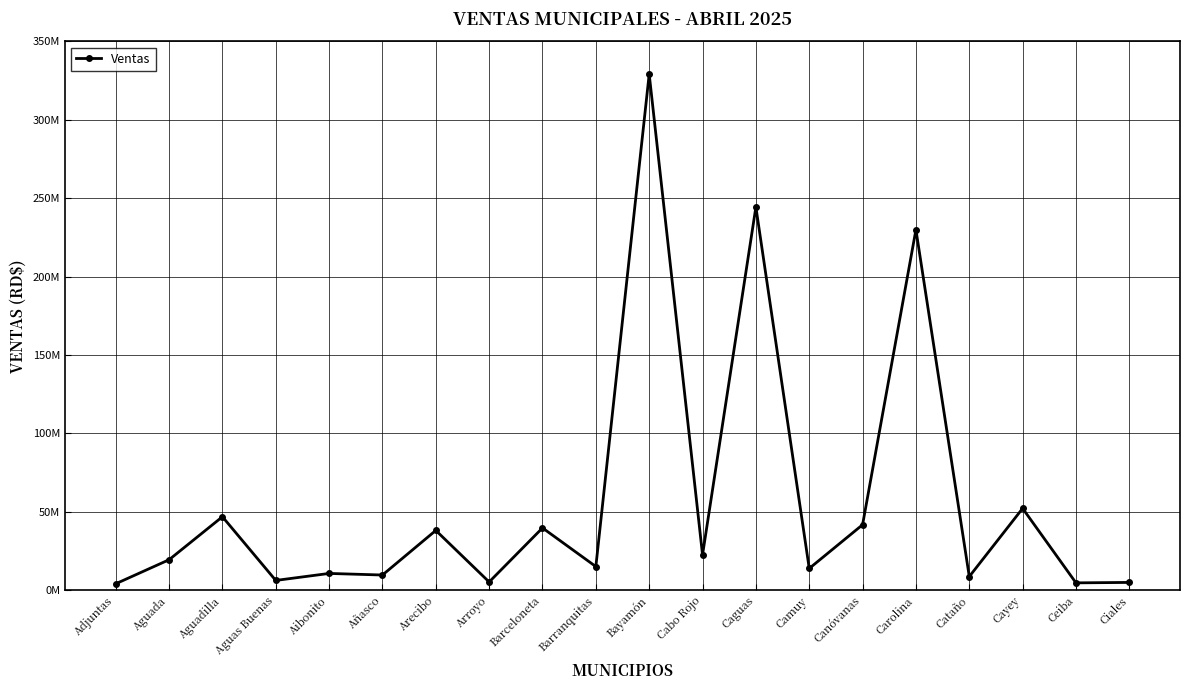

True or false: the data shows 4362616.4 at Cataño.

False